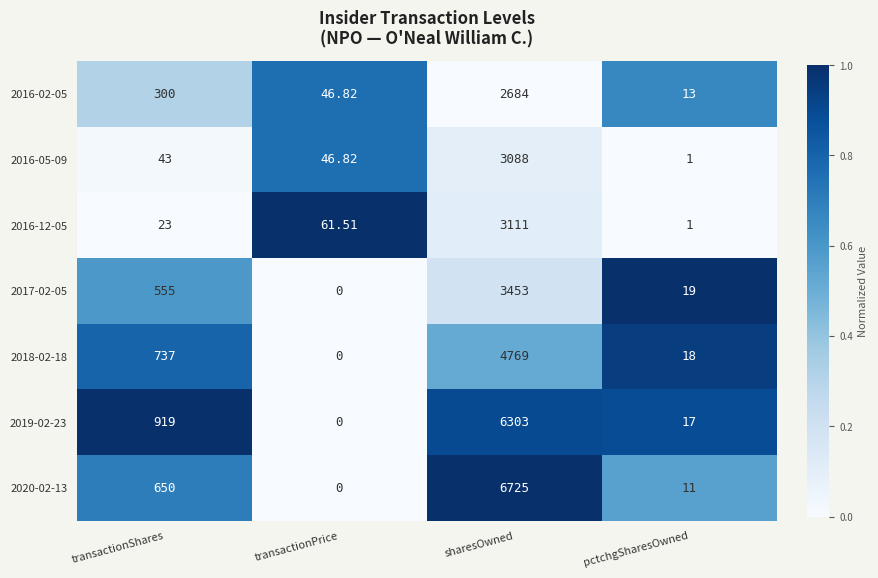

How many categories are shown in the chart?

4